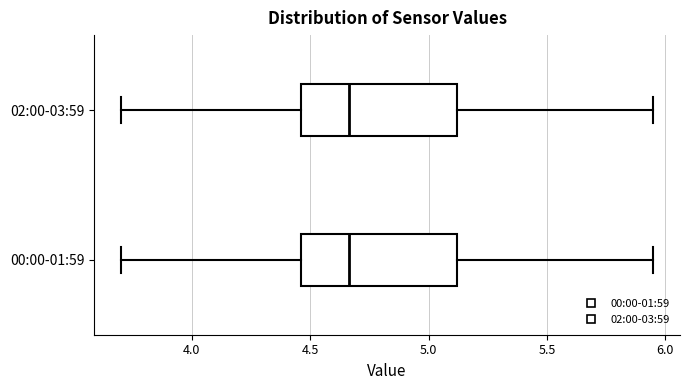

Where does the left whisker of the box for 02:00-03:59 end on the x-axis? The values are not printed on the chart, so give them approximately, as read against the axis.

3.70